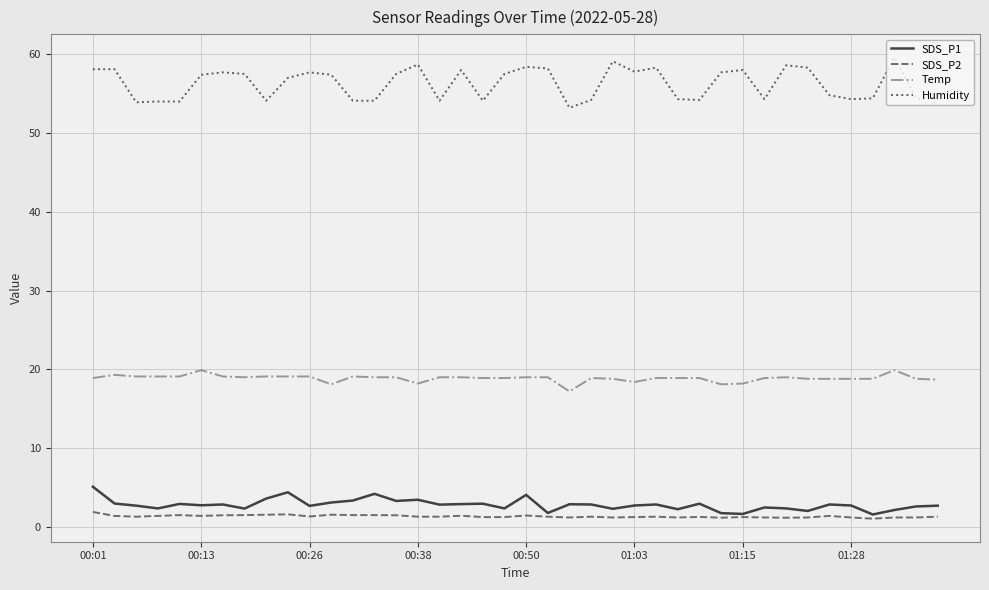

True or false: Humidity and SDS_P2 cross at least once.

False